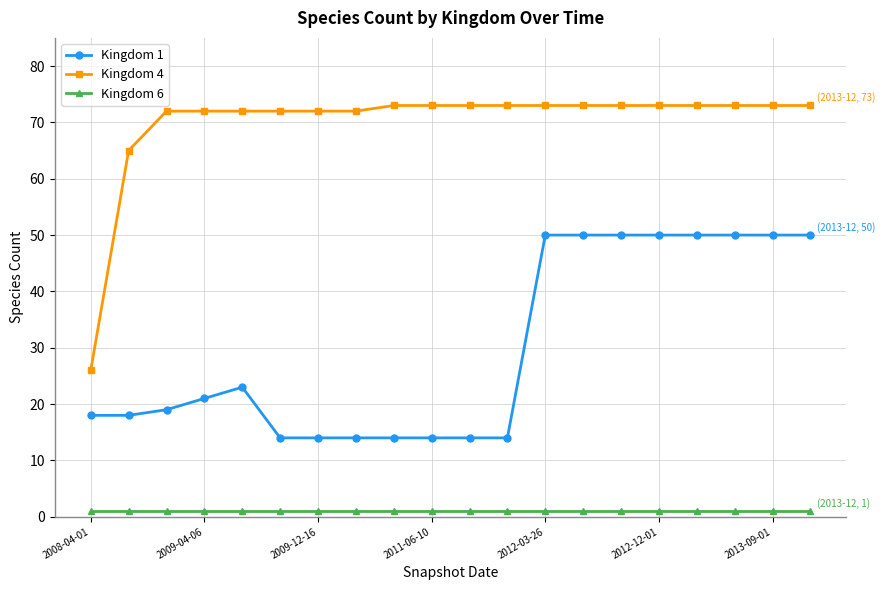

Which series has the widest spread of values?

Kingdom 4